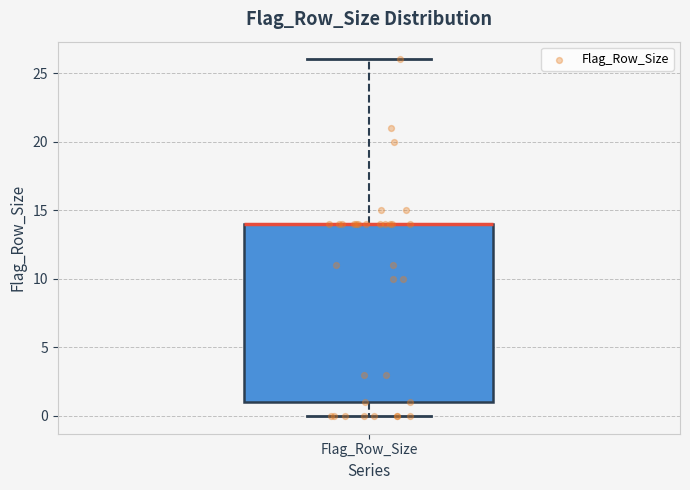

Read this box plot against the y-axis: the position of the median line, the range covered by the box, and the ends of both whiskers. The values are not printed on the chart, so give them approximately, as read against the axis.

median 14 (drawn on the box's upper edge), box 1 to 14, whiskers 0 to 26